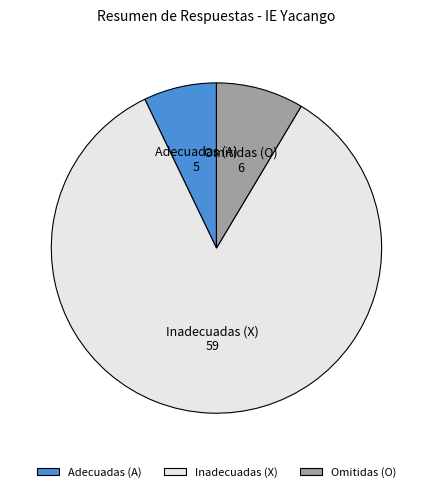

Does Omitidas (O) represent more than half of the total?

No